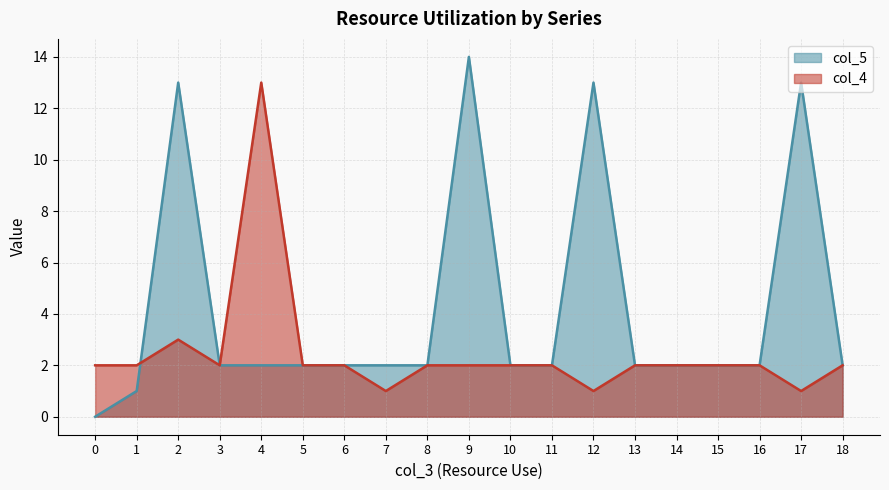

What are all the series names shown in the legend?

col_5, col_4